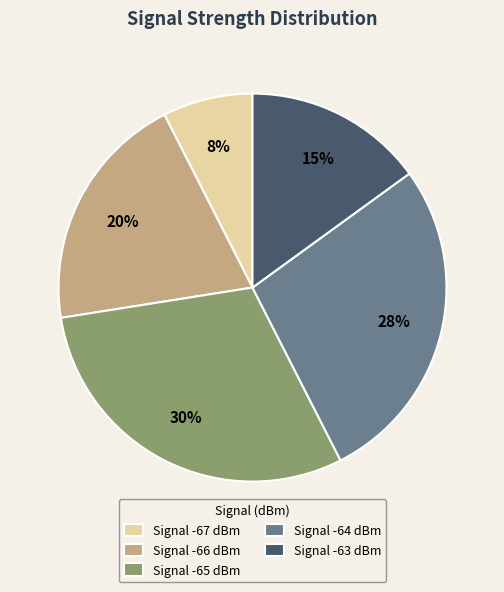

Which category has the biggest portion of the pie?

Signal -65 dBm